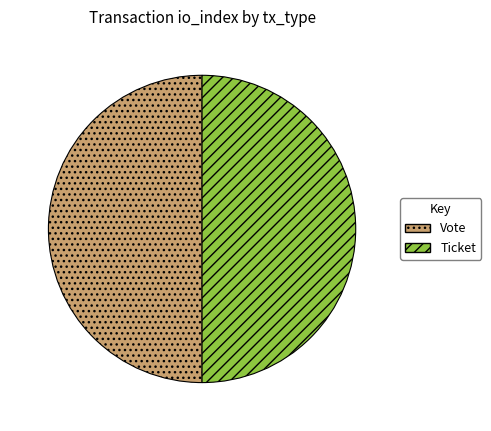

The Ticket slice represents 56% of the pie. True or false?

False